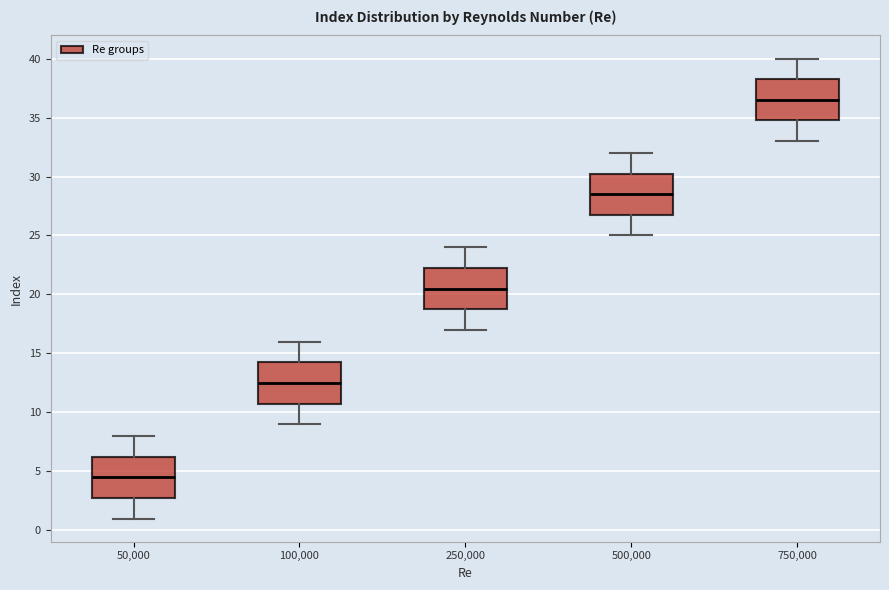

Reading left to right, transcribe this box plot: for each box, give where its median line is, the range the box spans, and where its two whiskers end, as read against the y-axis. The values are not printed on the chart, so give them approximately, as read against the axis.

50,000: median 4.5, box 3.0 to 6.5, whiskers 1.0 to 8.0
100,000: median 12.5, box 11.0 to 14.5, whiskers 9.0 to 16.0
250,000: median 20.5, box 19.0 to 22.5, whiskers 17.0 to 24.0
500,000: median 28.5, box 27.0 to 30.5, whiskers 25.0 to 32.0
750,000: median 36.5, box 35.0 to 38.5, whiskers 33.0 to 40.0